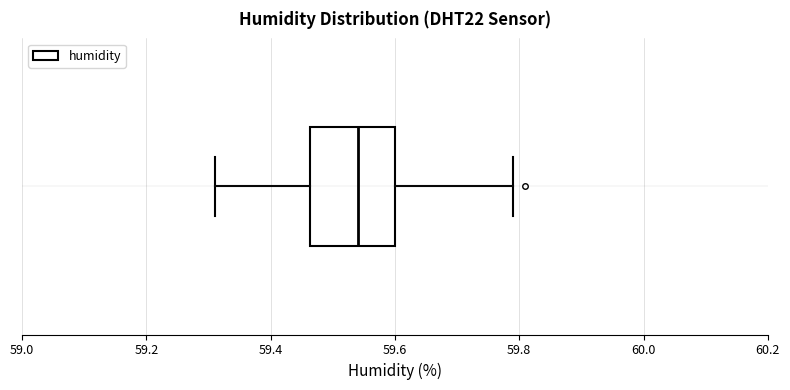

Read this box plot against the x-axis: the position of the median line, the range covered by the box, and the ends of both whiskers. The values are not printed on the chart, so give them approximately, as read against the axis.

median 59.54, box 59.46 to 59.60, whiskers 59.32 to 59.80